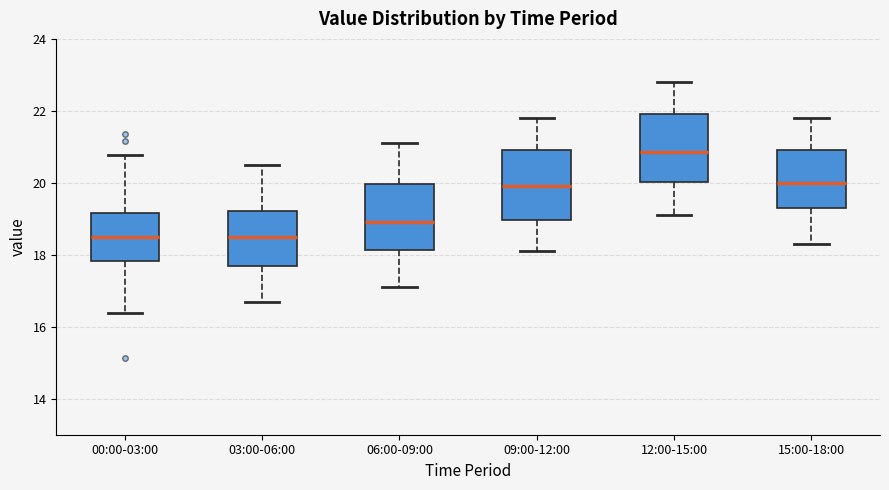

Reading left to right, read every box against the y-axis: the position of its median line, the range the box covers, and the ends of its whiskers. The values are not printed on the chart, so give them approximately, as read against the axis.

00:00-03:00: median 18.4, box 17.8 to 19.2, whiskers 16.4 to 20.8
03:00-06:00: median 18.6, box 17.6 to 19.2, whiskers 16.8 to 20.6
06:00-09:00: median 19.0, box 18.2 to 20.0, whiskers 17.2 to 21.2
09:00-12:00: median 20.0, box 19.0 to 21.0, whiskers 18.2 to 21.8
12:00-15:00: median 20.8, box 20.0 to 22.0, whiskers 19.2 to 22.8
15:00-18:00: median 20.0, box 19.4 to 21.0, whiskers 18.4 to 21.8